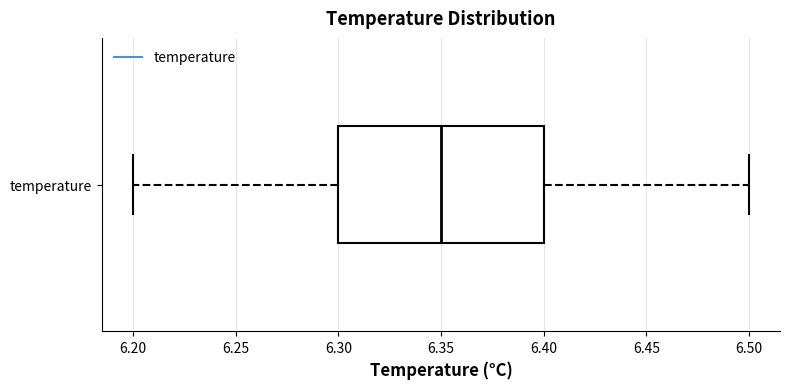

Read this box plot against the x-axis: the position of the median line, the range covered by the box, and the ends of both whiskers. The values are not printed on the chart, so give them approximately, as read against the axis.

median 6.35, box 6.30 to 6.40, whiskers 6.20 to 6.50